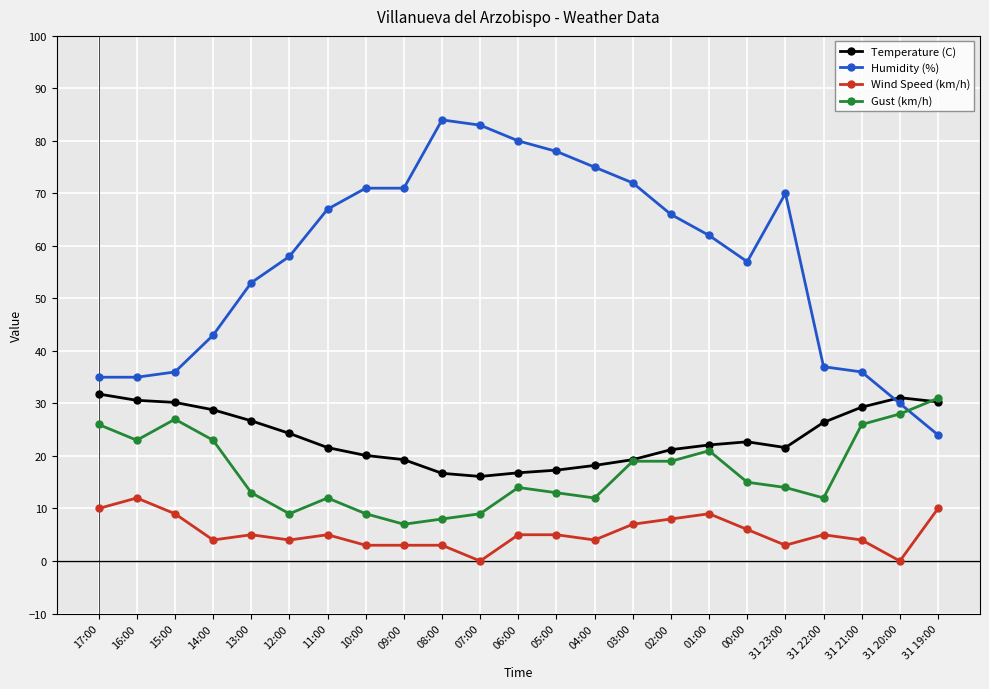

True or false: Wind Speed (km/h) has more than 2 interior local peaks.

True